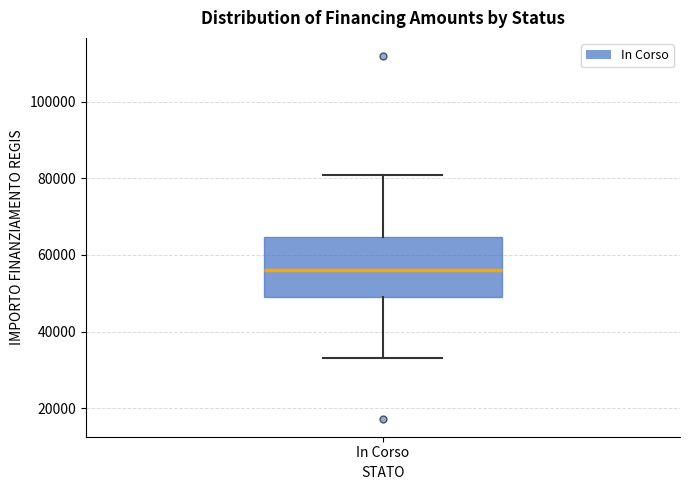

Transcribe this box plot: give where the median line is, the range the box spans, and where the two whiskers end, as read against the y-axis. The values are not printed on the chart, so give them approximately, as read against the axis.

median 56000, box 50000 to 64000, whiskers 32000 to 80000